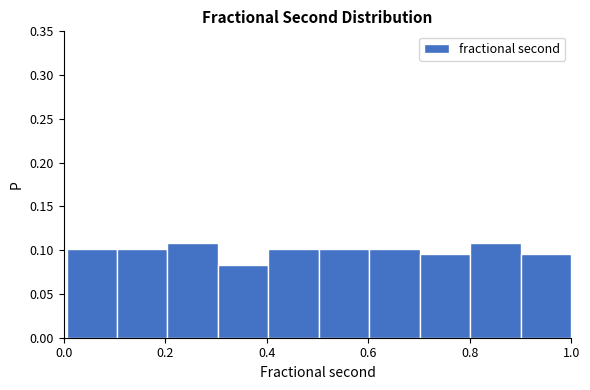

What is the height of the bar covering 0.9 to 1.0 on the x-axis? Neither the bar edges nor the heights are printed on the chart, so give them approximately, as read against the axes.

0.095